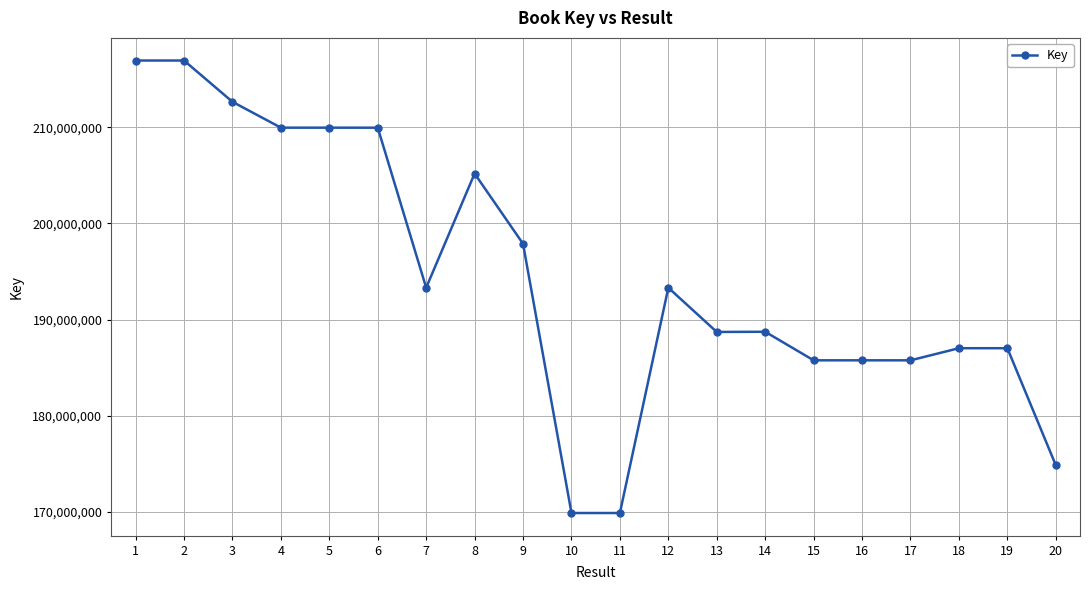

What is the maximum value shown in the chart?

216944371